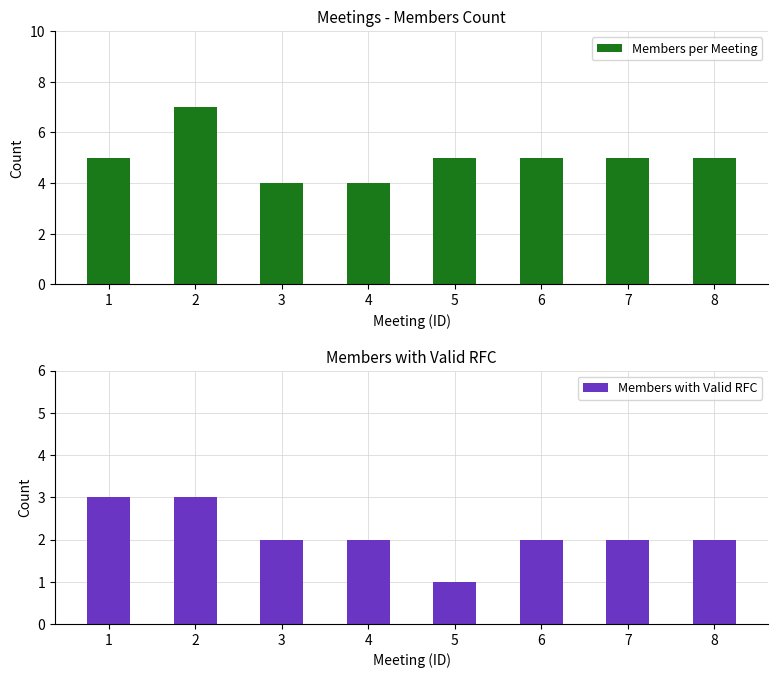

Is it true that Members per Meeting equals 5 at 6?

True